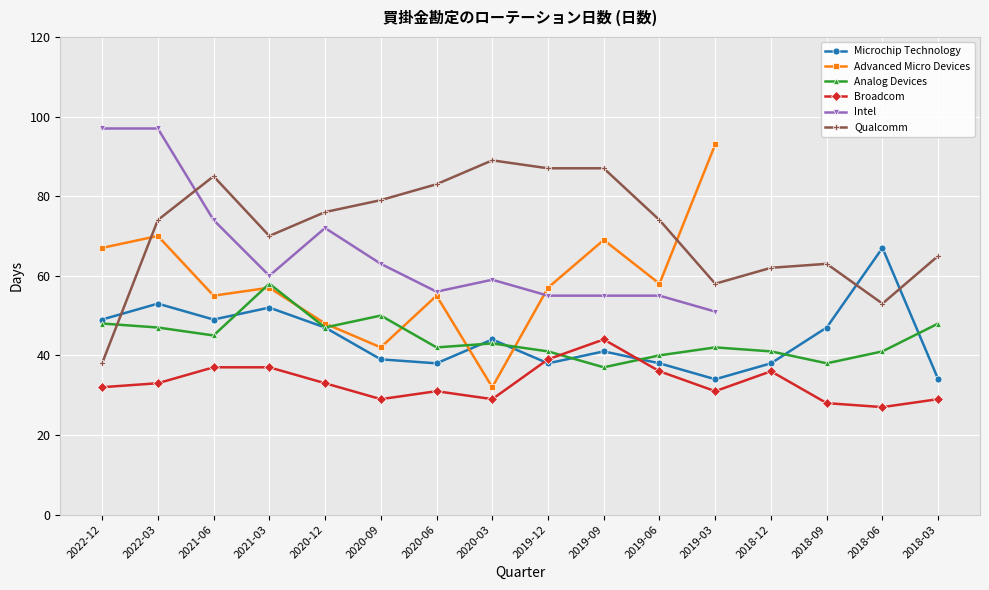

How many data points in Qualcomm are less than 74?

7